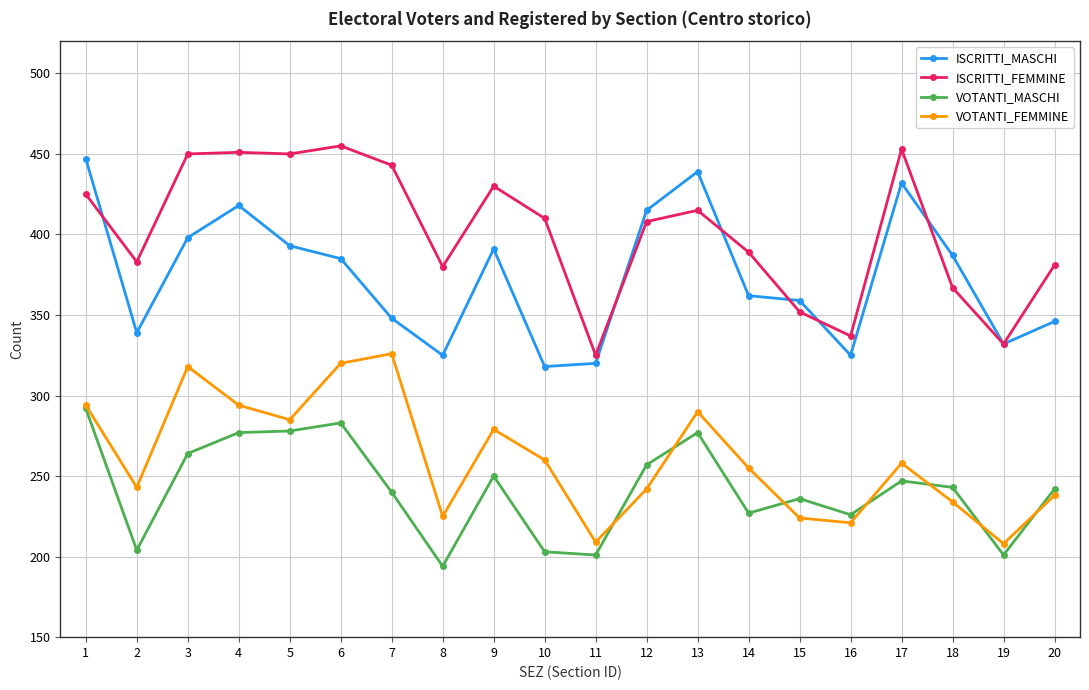

True or false: ISCRITTI_MASCHI has a value of 318 at 10.

True